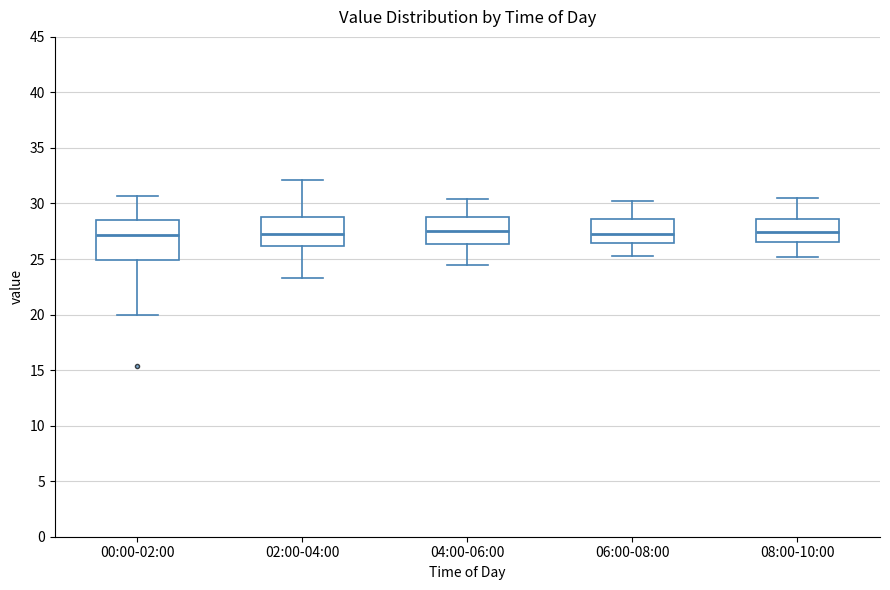

Where does the upper whisker of the box for 02:00-04:00 end on the y-axis? The values are not printed on the chart, so give them approximately, as read against the axis.

32.0